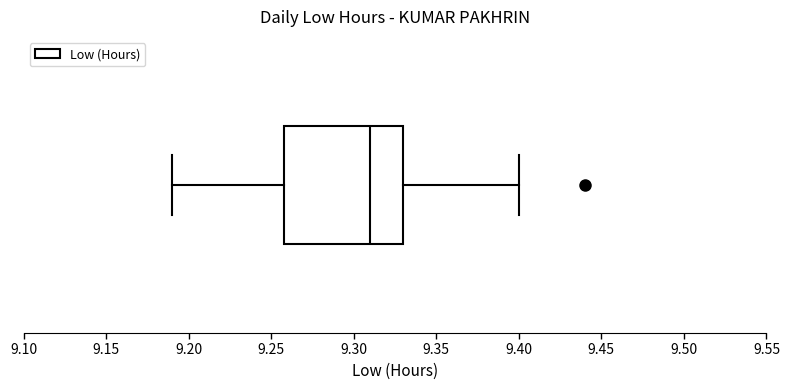

Read this box plot against the x-axis: the position of the median line, the range covered by the box, and the ends of both whiskers. The values are not printed on the chart, so give them approximately, as read against the axis.

median 9.31, box 9.26 to 9.33, whiskers 9.19 to 9.40